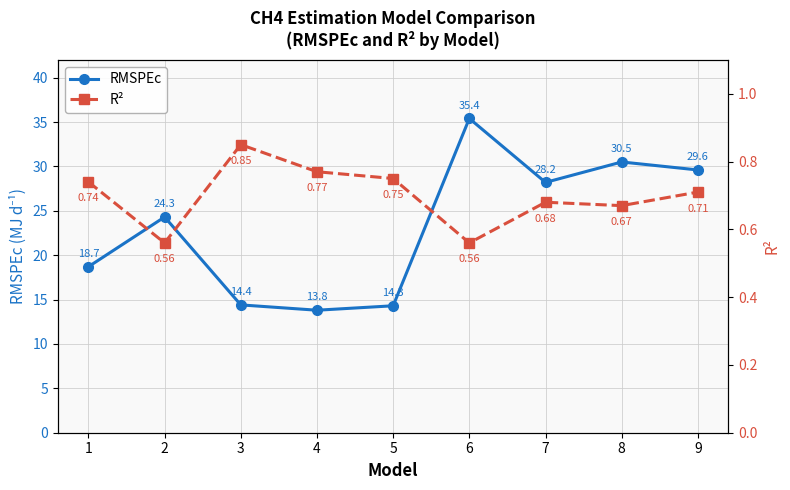

Which category has the highest value in the RMSPEc series?

6